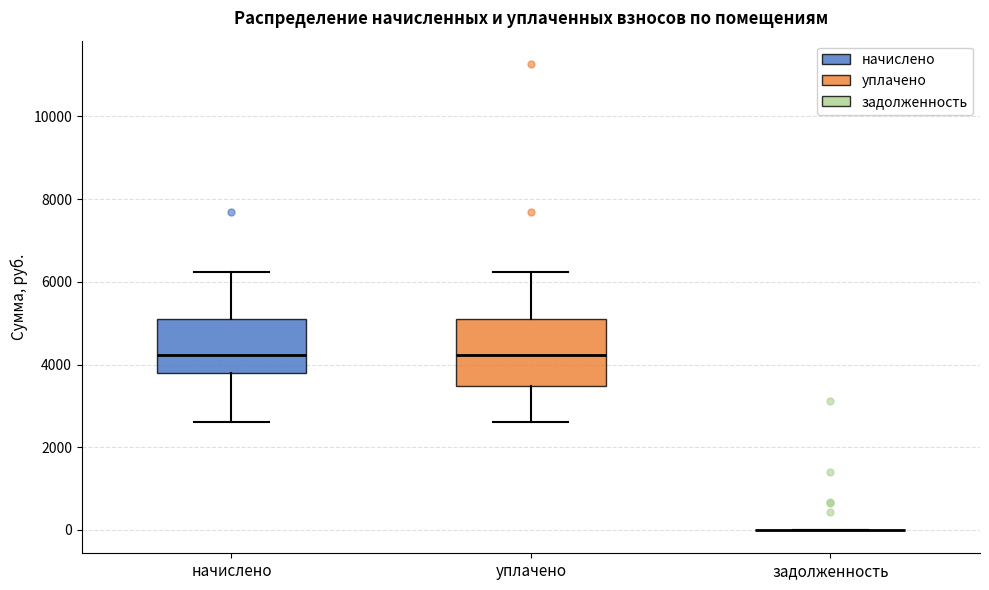

Where is the lower edge of the box for уплачено on the y-axis? The values are not printed on the chart, so give them approximately, as read against the axis.

3400